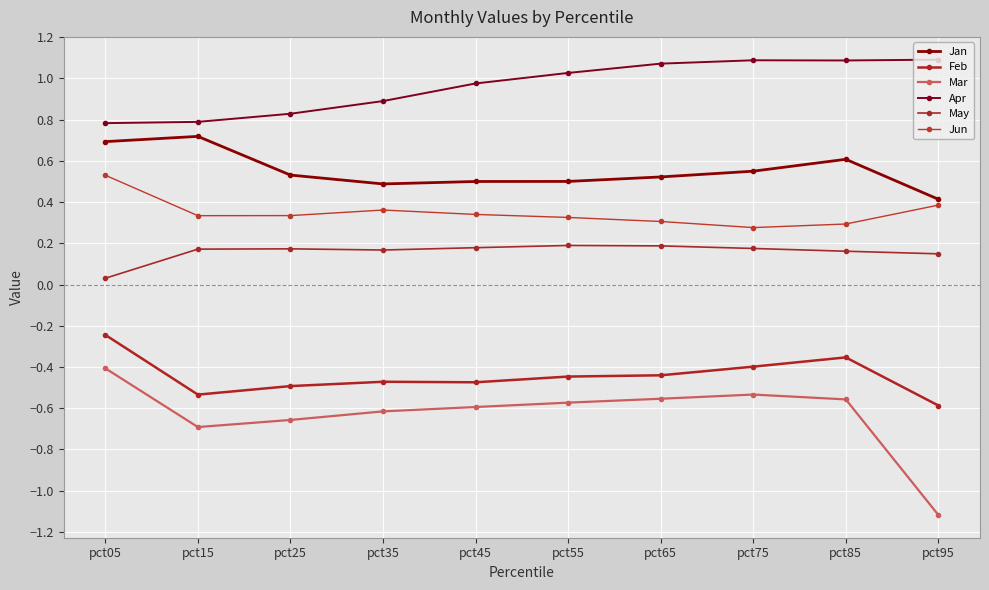

What is the total value across all series at pct45?

0.9